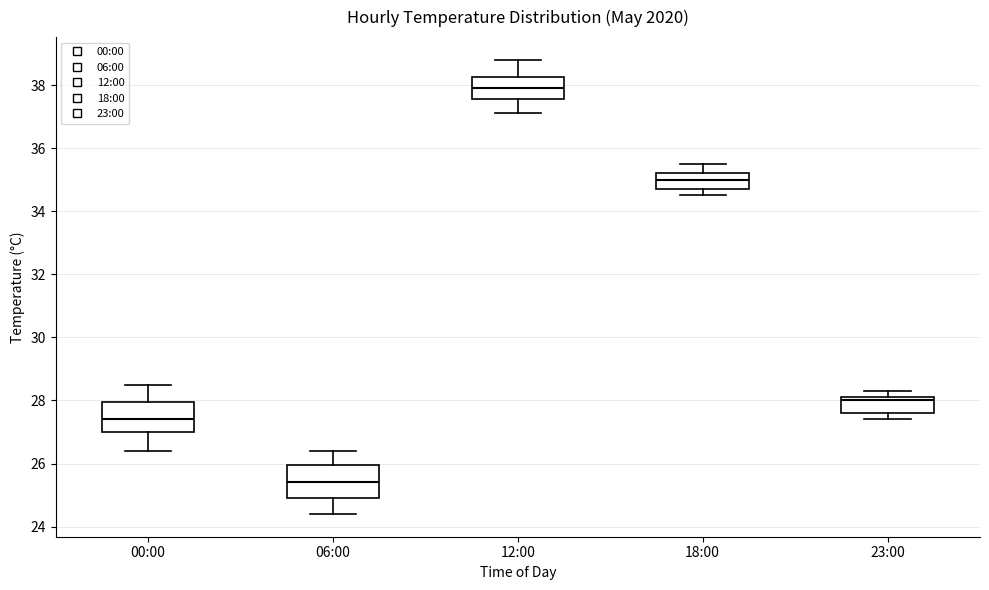

Reading left to right, read every box against the y-axis: the position of its median line, the range the box covers, and the ends of its whiskers. The values are not printed on the chart, so give them approximately, as read against the axis.

00:00: median 27.4, box 27.0 to 28.0, whiskers 26.4 to 28.6
06:00: median 25.4, box 25.0 to 26.0, whiskers 24.4 to 26.4
12:00: median 38.0, box 37.6 to 38.2, whiskers 37.2 to 38.8
18:00: median 35.0, box 34.8 to 35.2, whiskers 34.6 to 35.6
23:00: median 28.0, box 27.6 to 28.2, whiskers 27.4 to 28.4